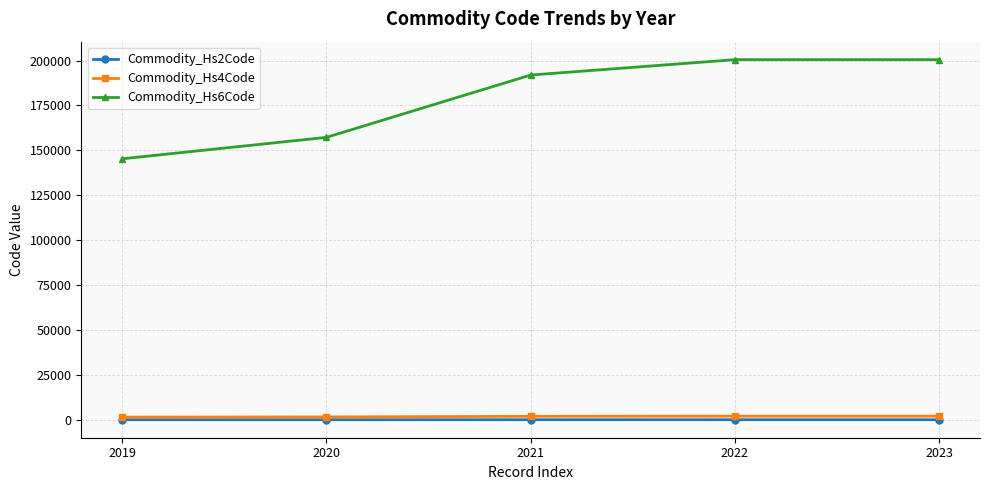

Where is Commodity_Hs6Code nearest to the value 172917?

2020